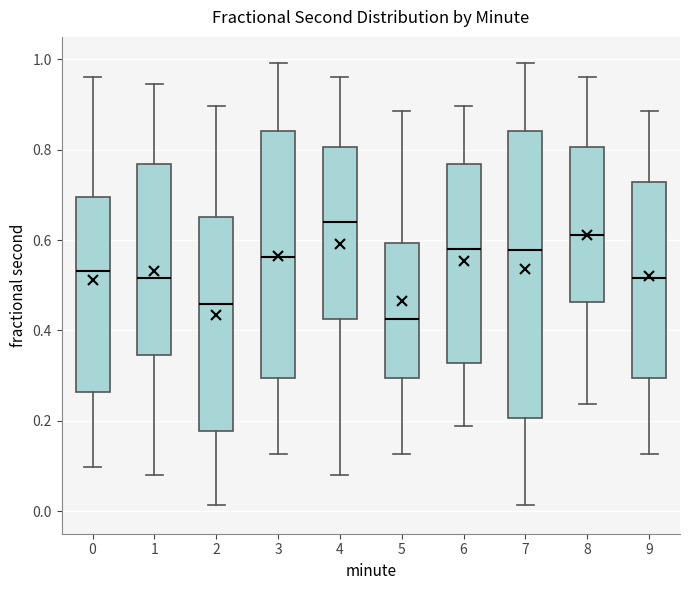

Where does the lower whisker of the box at x = 5 end on the y-axis? The values are not printed on the chart, so give them approximately, as read against the axis.

0.12